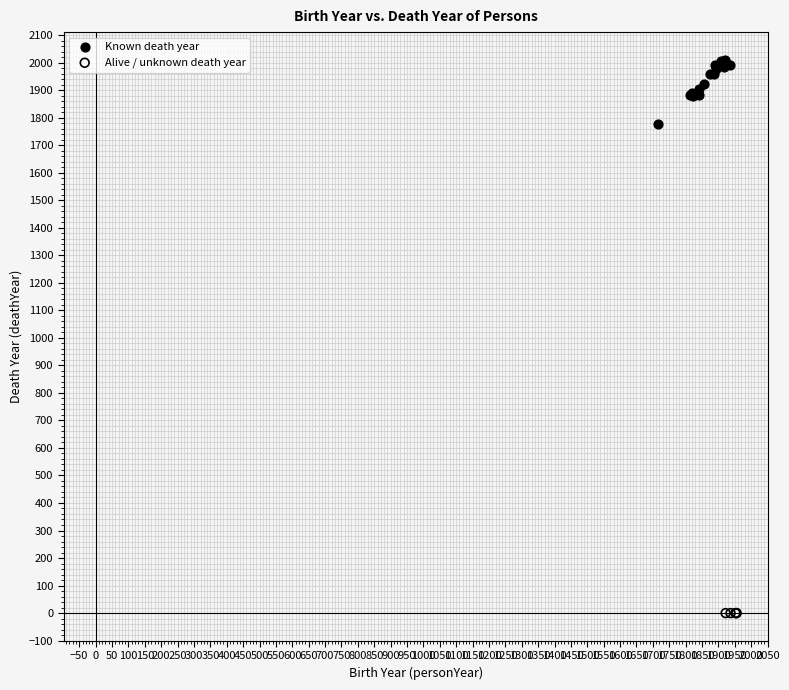

Which series reaches the minimum Y coordinate?

Alive / unknown death year